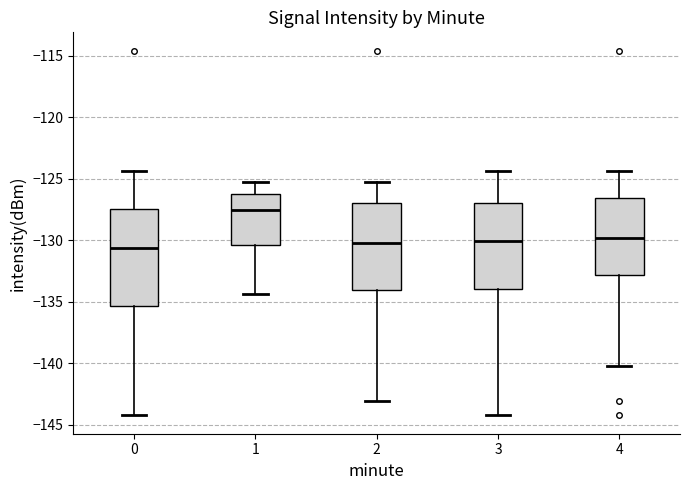

Reading left to right, transcribe this box plot: for each box, give where its median line is, the range the box spans, and where its two whiskers end, as read against the y-axis. The values are not printed on the chart, so give them approximately, as read against the axis.

0: median -130.5, box -135.5 to -127.5, whiskers -144.5 to -124.5
1: median -127.5, box -130.5 to -126.0, whiskers -134.5 to -125.5
2: median -130.0, box -134.0 to -127.0, whiskers -143.0 to -125.5
3: median -130.0, box -134.0 to -127.0, whiskers -144.5 to -124.5
4: median -130.0, box -133.0 to -126.5, whiskers -140.0 to -124.5